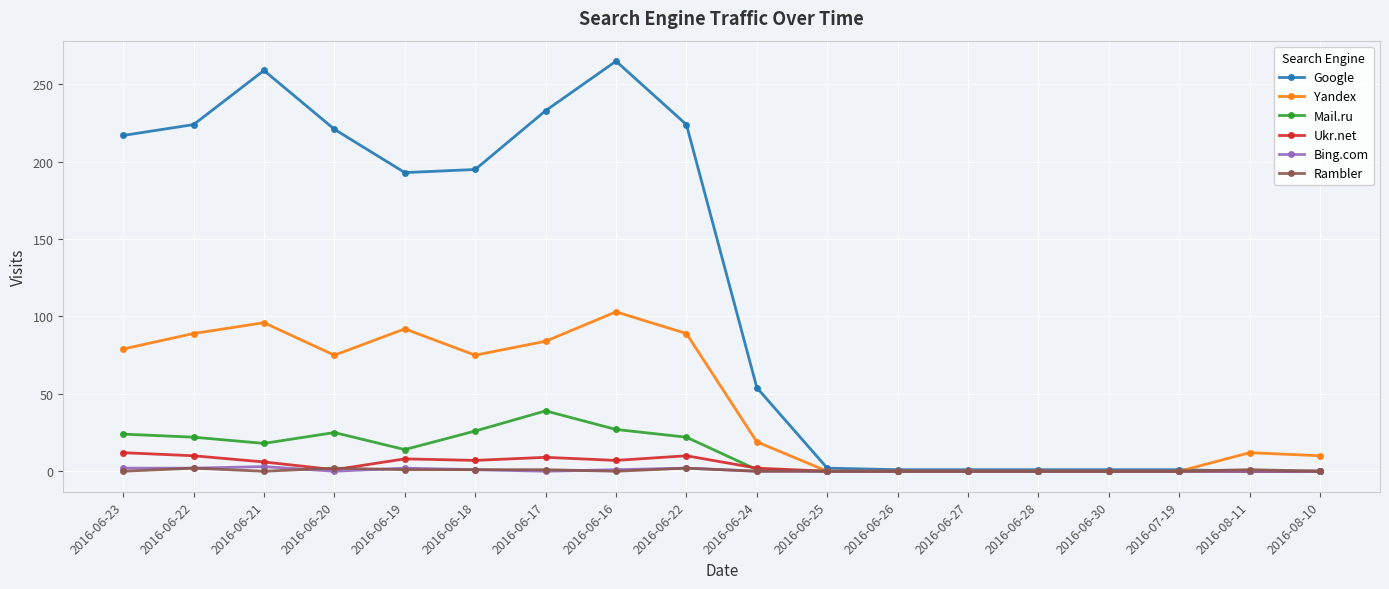

Which label corresponds to the largest value in the chart?

2016-06-16